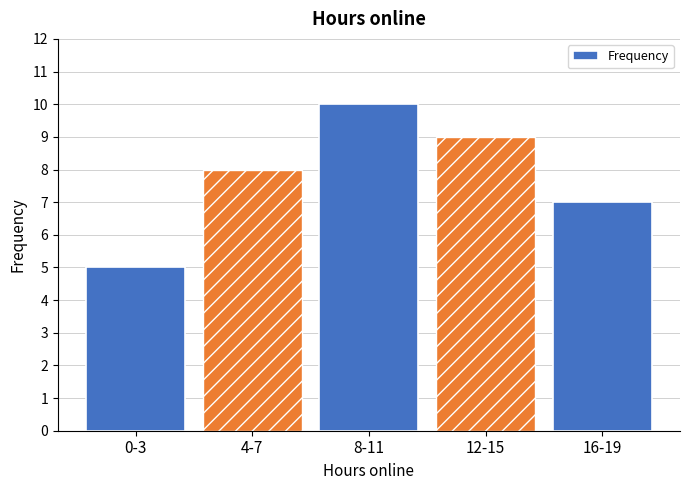

Reading left to right, list all the values displayed in this chart.

0-3=5	4-7=8	8-11=10	12-15=9	16-19=7